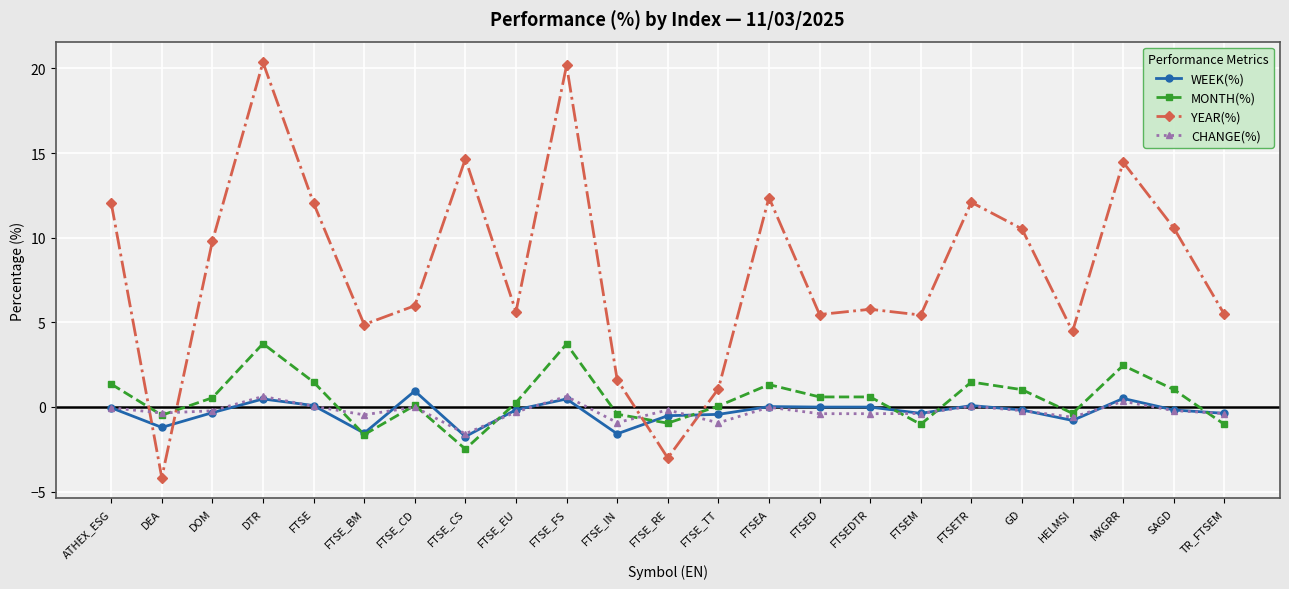

At which label does MONTH(%) first exceed 0?

ATHEX_ESG